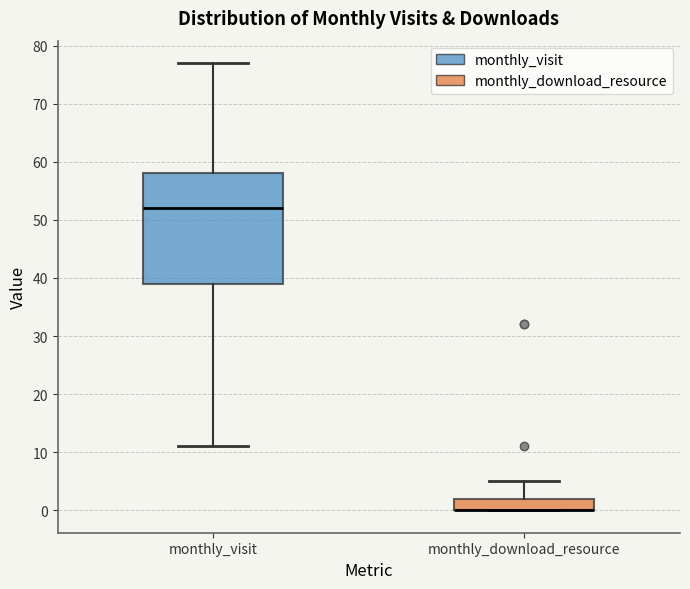

Comparing the boxes themselves (not the whiskers), which one is the tallest?

monthly_visit